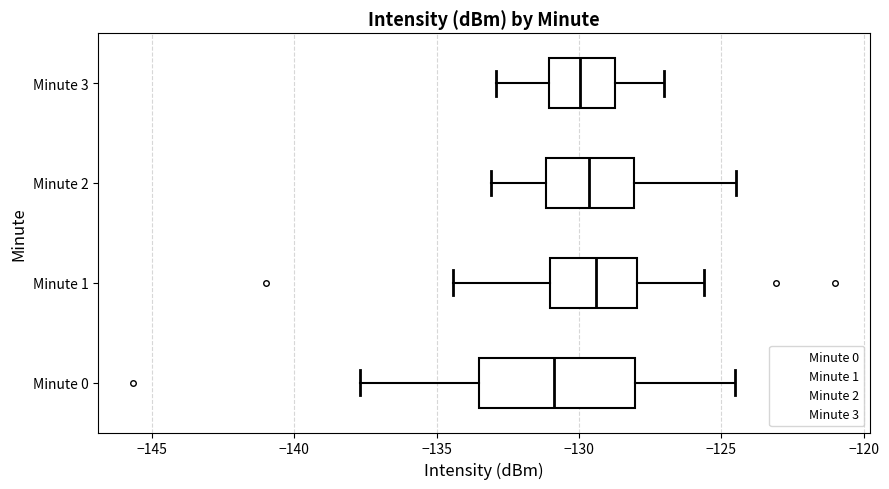

Reading bottom to top, read every box against the x-axis: the position of its median line, the range the box covers, and the ends of its whiskers. The values are not printed on the chart, so give them approximately, as read against the axis.

Minute 0: median -131.0, box -133.5 to -128.0, whiskers -137.5 to -124.5
Minute 1: median -129.5, box -131.0 to -128.0, whiskers -134.5 to -125.5
Minute 2: median -129.5, box -131.0 to -128.0, whiskers -133.0 to -124.5
Minute 3: median -130.0, box -131.0 to -128.5, whiskers -133.0 to -127.0